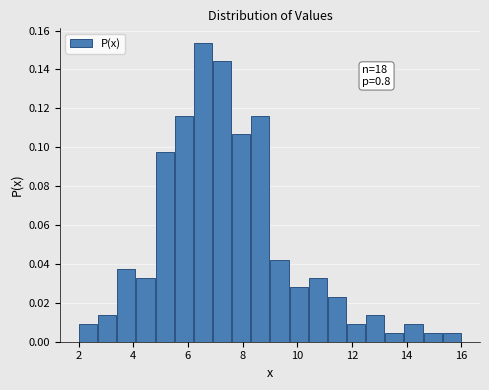

Around what value on the x-axis is the tallest bar? Give the approximate position of its centre, as read against the axis.

6.6